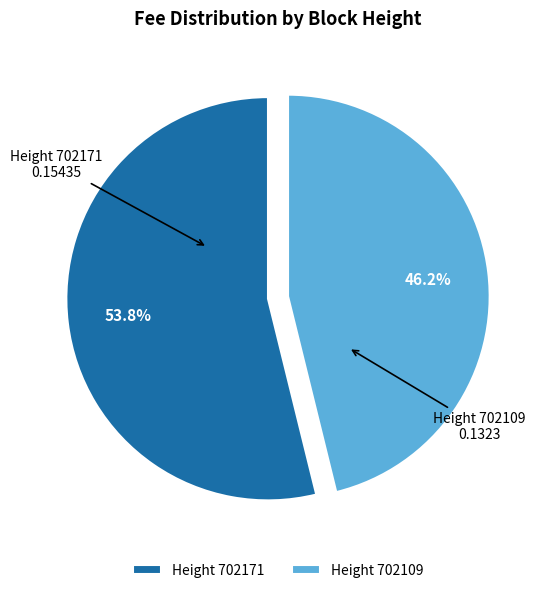

What percentage is NOT represented by Height 702109?

53.8%